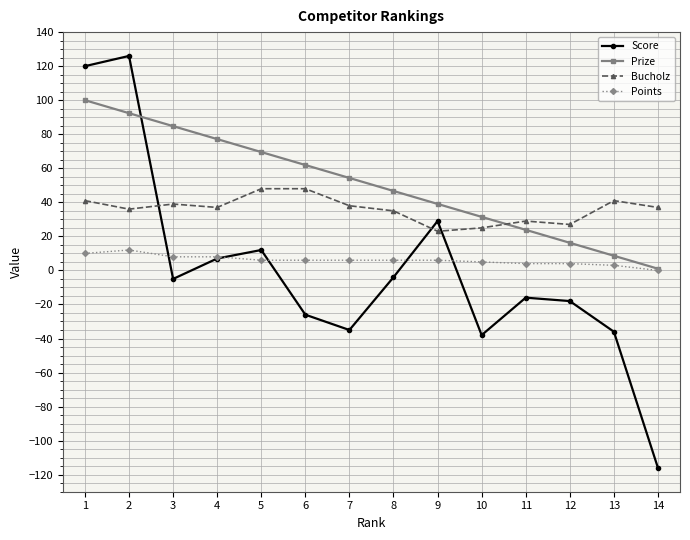

List the series in order of their peak value, lowest first.

Points, Bucholz, Prize, Score